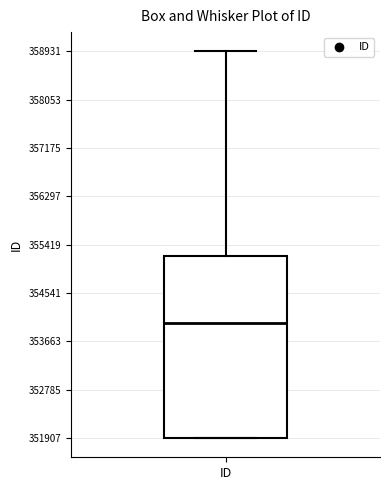

Transcribe this box plot: give where the median line is, the range the box spans, and where the two whiskers end, as read against the y-axis. The values are not printed on the chart, so give them approximately, as read against the axis.

median 354000, box 351900 to 355200, whiskers 351900 to 358900